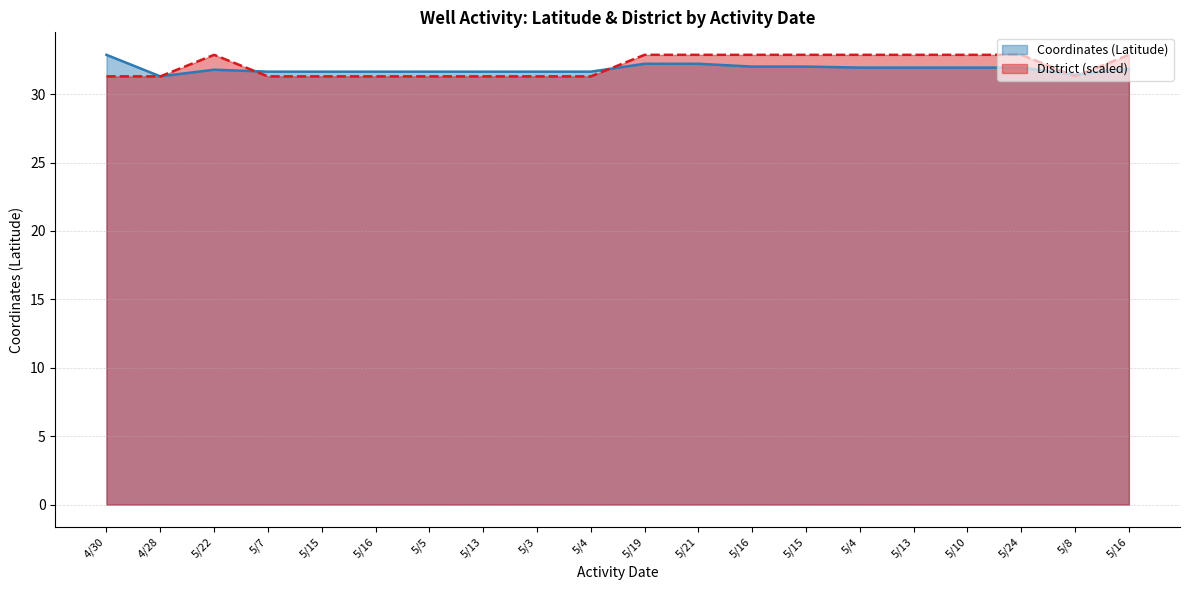

What is the sum of all District values?

641.8